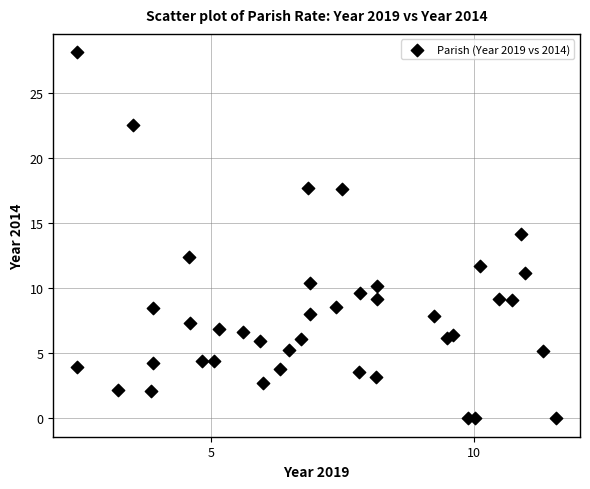

What is the range of X values (max minus min)?

9.1